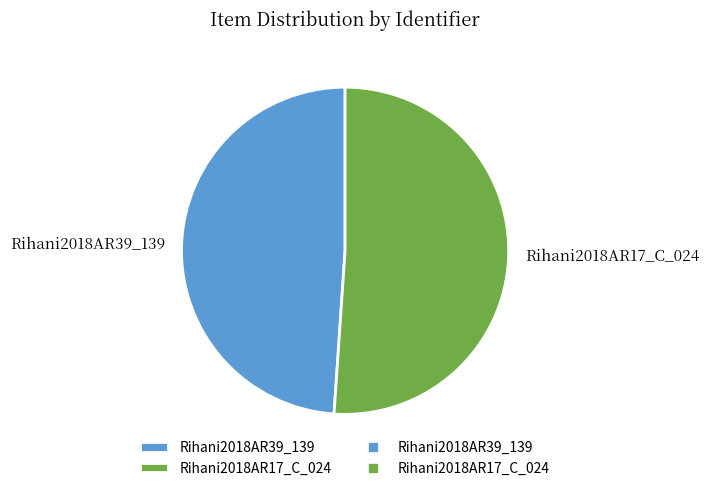

Approximately how many times larger is the value at Rihani2018AR17_C_024 compared to Rihani2018AR39_139?

1.0